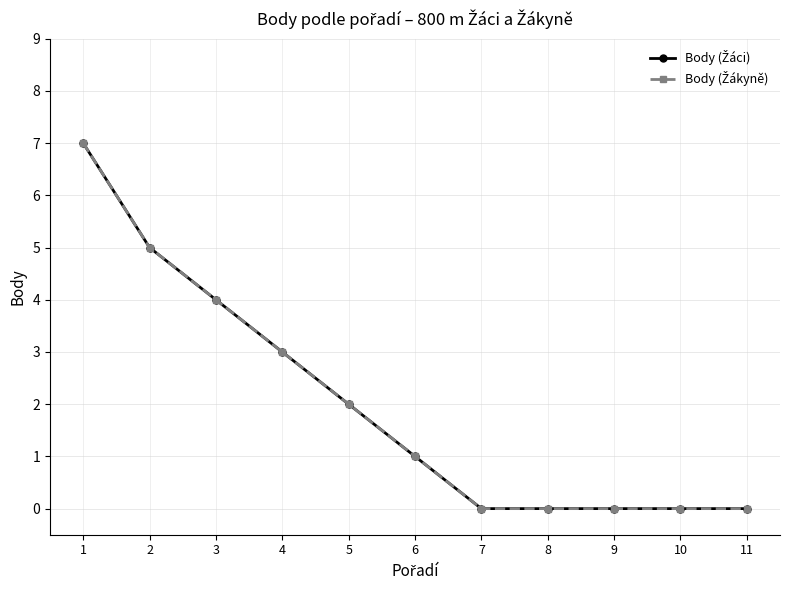

Does the chart have visible grid lines?

Yes